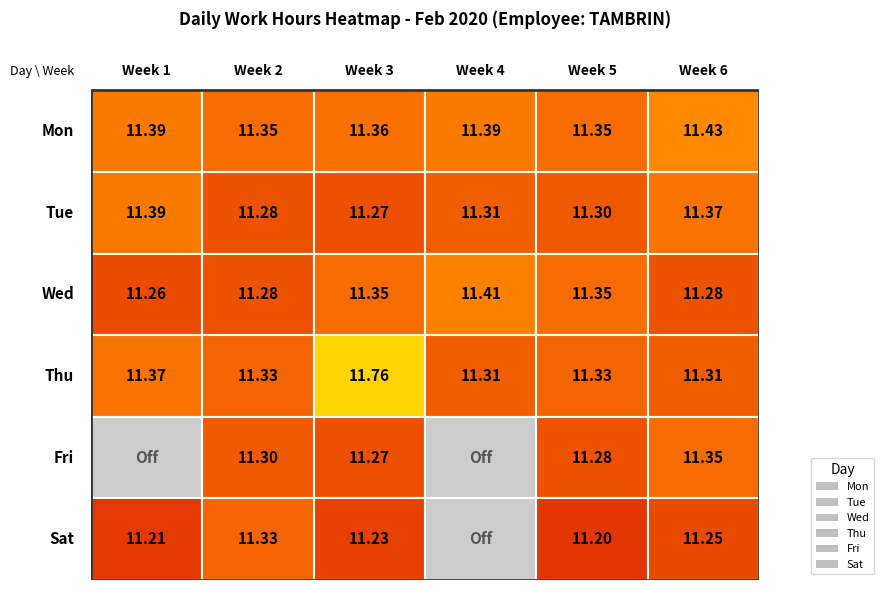

At how many categories does at least one series exceed 4?

6